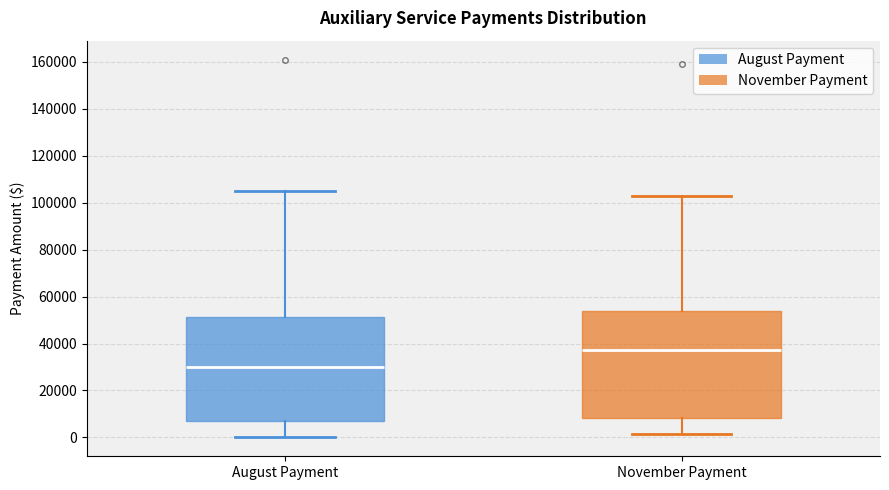

Reading left to right, transcribe this box plot: for each box, give where its median line is, the range the box spans, and where its two whiskers end, as read against the y-axis. The values are not printed on the chart, so give them approximately, as read against the axis.

August Payment: median 30000, box 8000 to 52000, whiskers 0 to 106000
November Payment: median 38000, box 8000 to 54000, whiskers 2000 to 102000